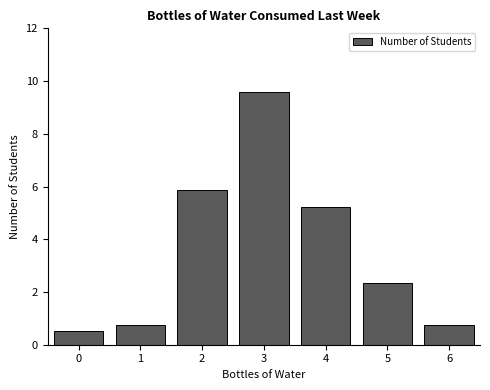

Reading right to left, what are all the values shown in this chart?

0.7	2.3	5.2	9.6	5.9	0.7	0.5